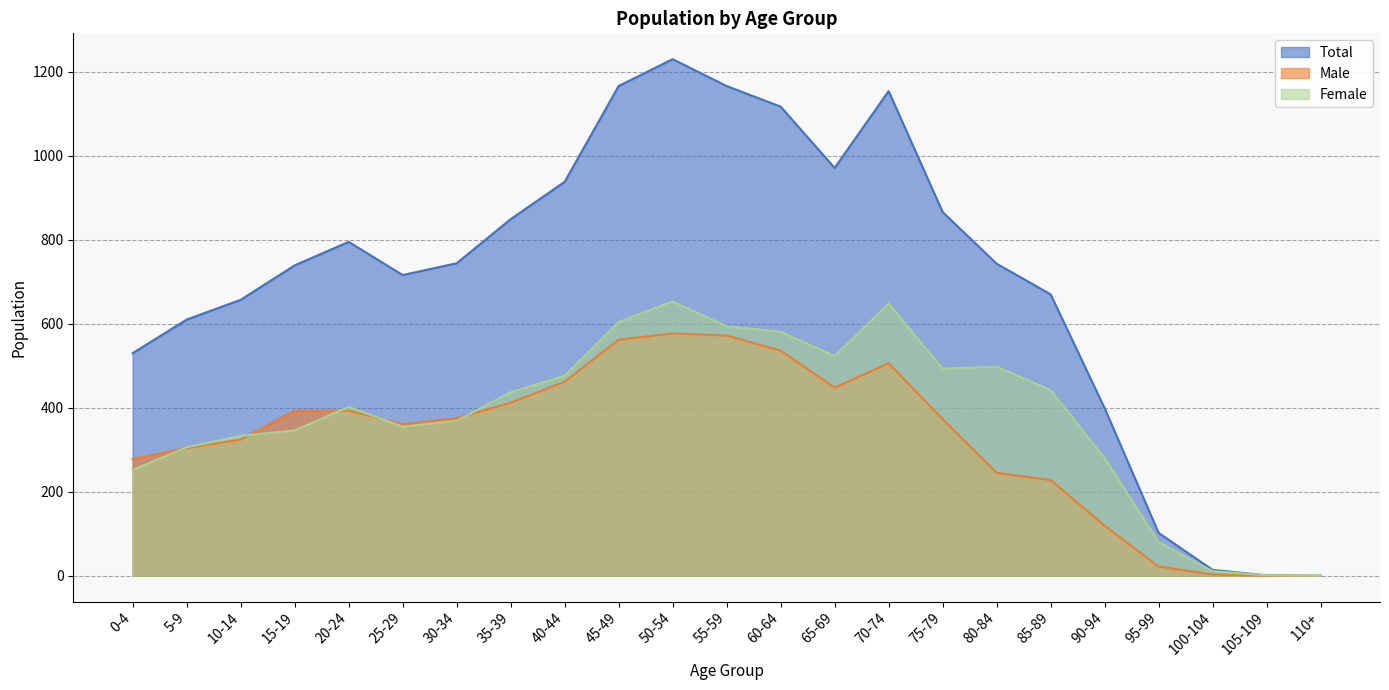

In Female, how many points are lower than both neighbors (excluding endpoints)?

3